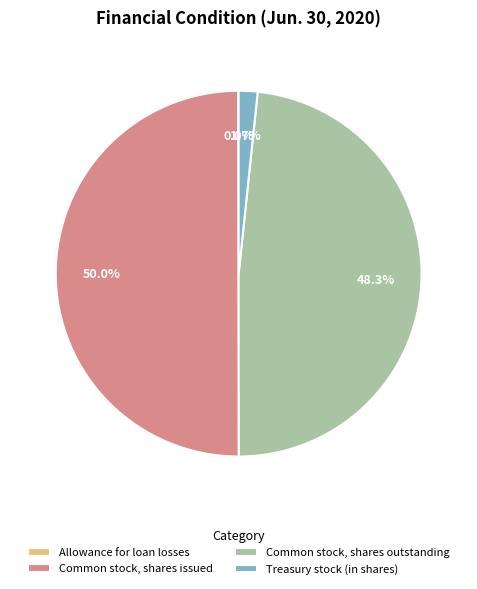

To the nearest percent, what is the difference between the Treasury stock (in shares) and Common stock, shares outstanding slice percentages?

47%